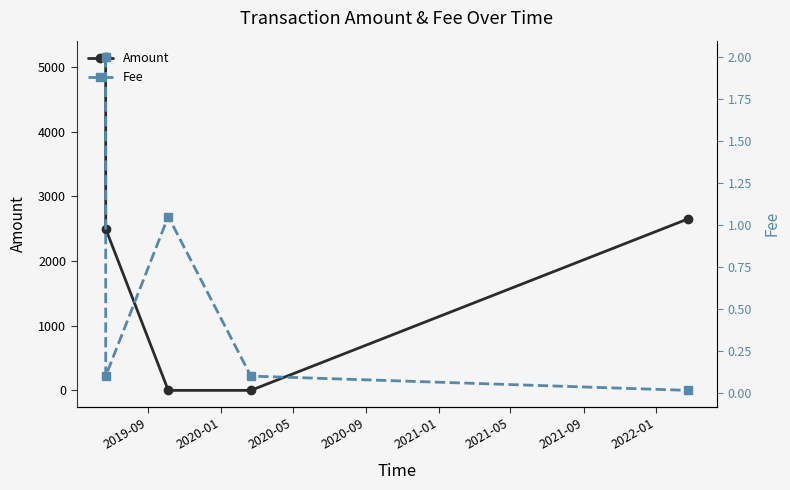

Which series has the widest spread of values?

Amount